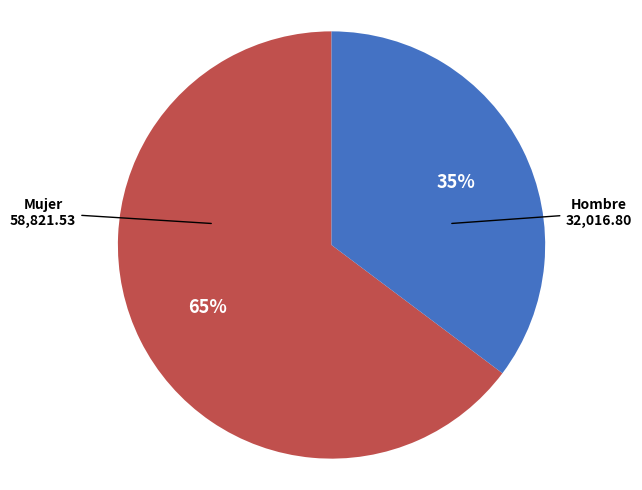

Count the number of slices in the pie.

2